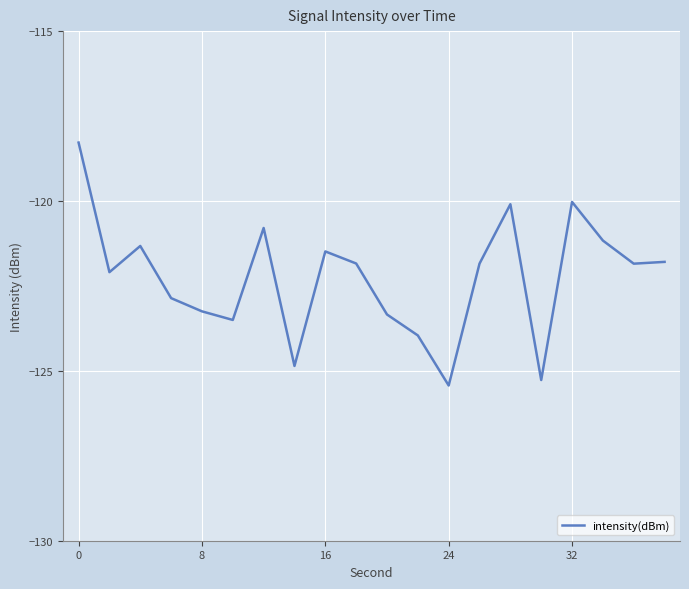

What is the minimum value shown in the chart?

-125.4